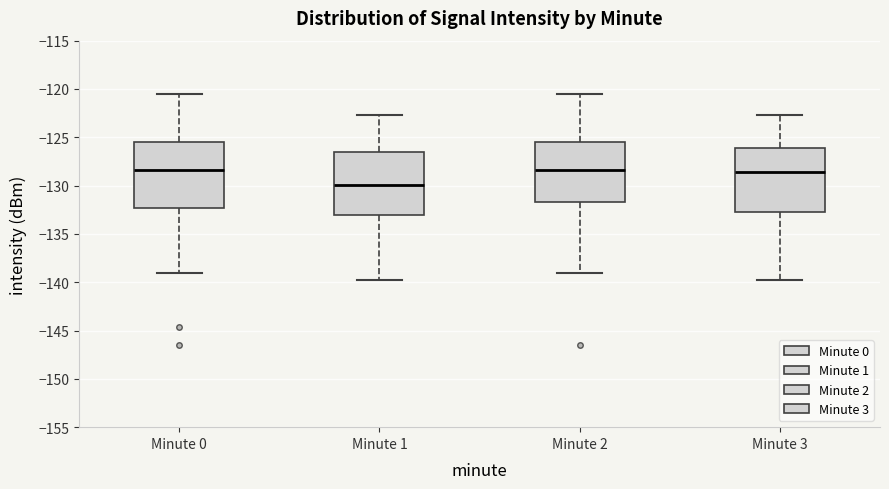

Where is the lower edge of the box for Minute 0 on the y-axis? The values are not printed on the chart, so give them approximately, as read against the axis.

-132.5